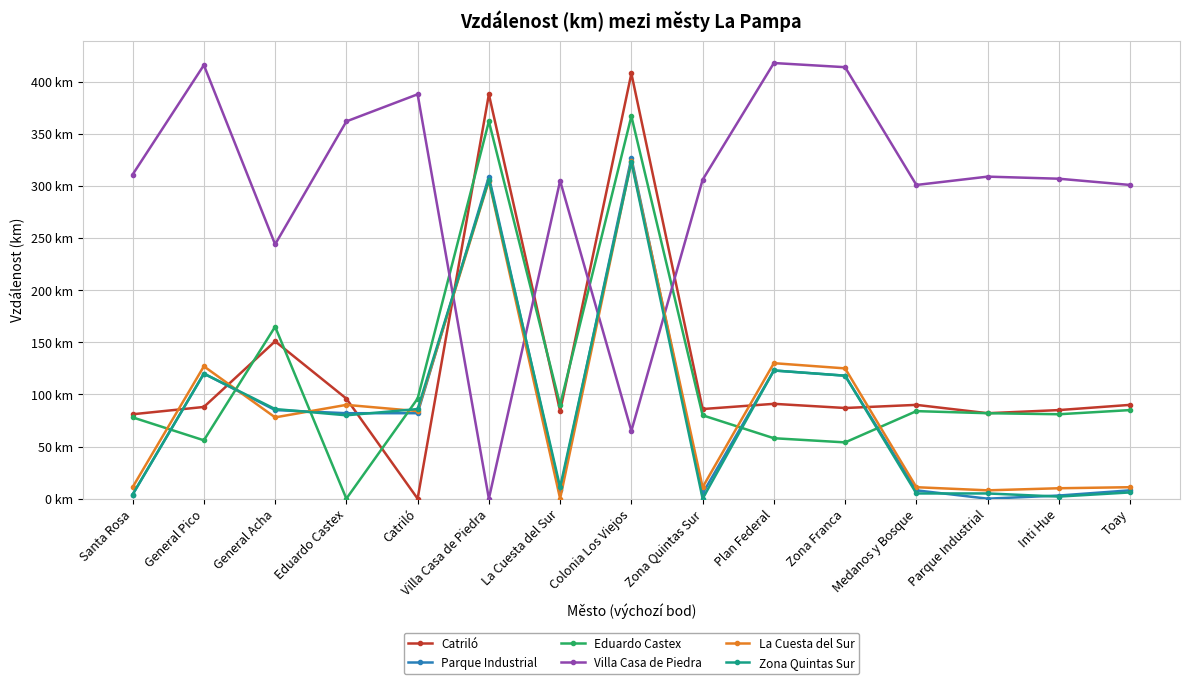

What is the label of the 12th point from the right?

Eduardo Castex